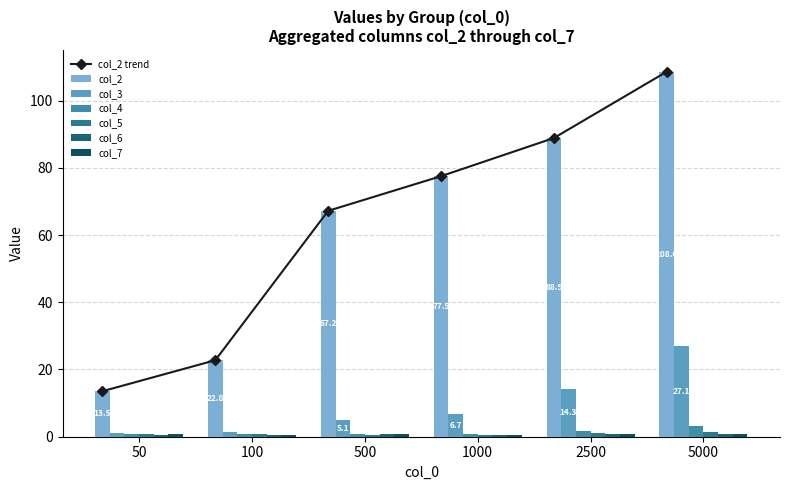

The col_3 series shows 0.4 at 50. True or false?

False